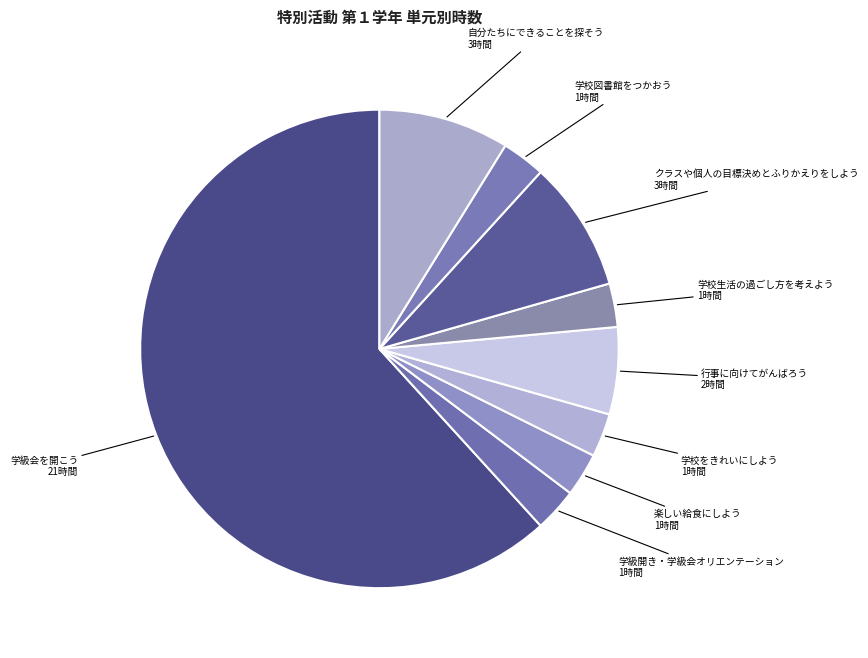

How many slices are in this pie chart?

9